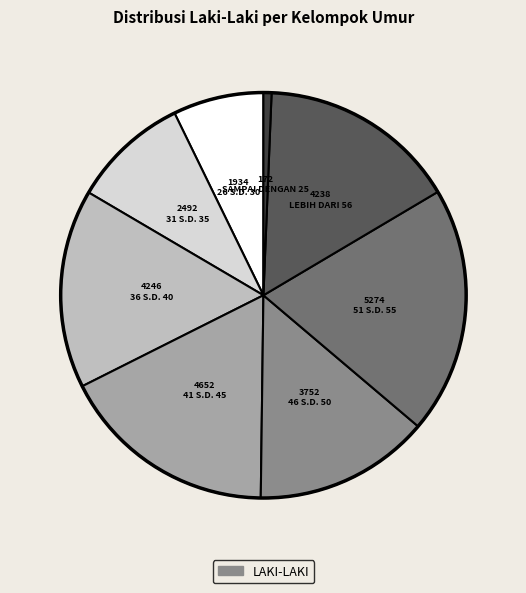

Is there any slice that represents more than half of the pie?

No